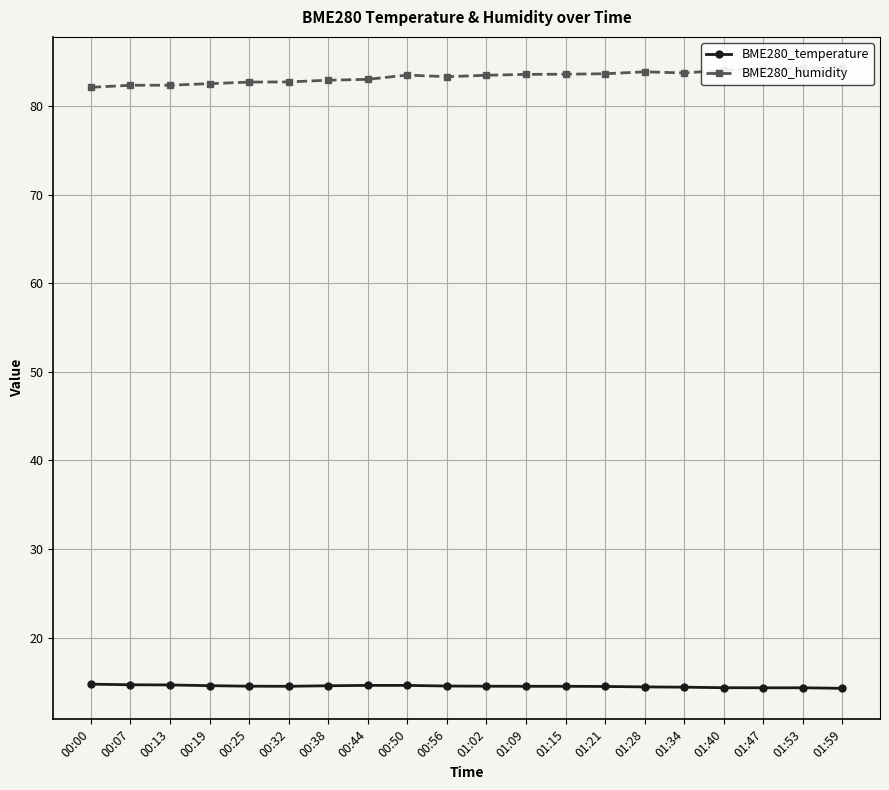

What is the value of the BME280_temperature point at the 9th from the left?

14.6